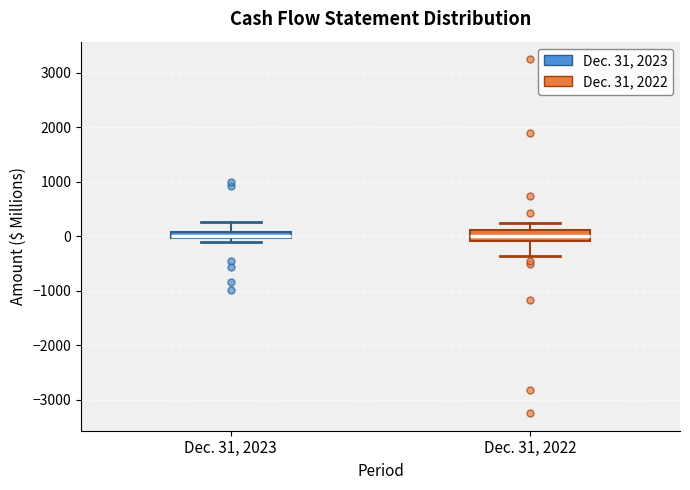

Where is the upper edge of the box for Dec. 31, 2022 on the y-axis? The values are not printed on the chart, so give them approximately, as read against the axis.

100